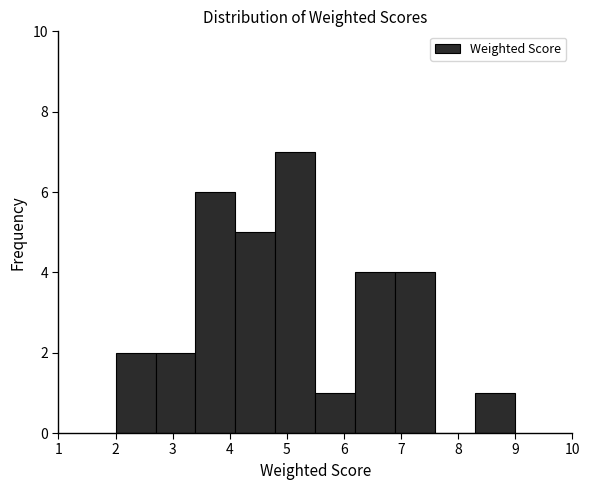

Reading left to right, transcribe this chart: for each bar, give the range it covers on the x-axis and its height. The values are not printed on the chart, so give them approximately, as read against the axis.

2.0 to 2.7: 2
2.7 to 3.4: 2
3.4 to 4.1: 6
4.1 to 4.8: 5
4.8 to 5.5: 7
5.5 to 6.2: 1
6.2 to 6.9: 4
6.9 to 7.6: 4
7.6 to 8.3: 0
8.3 to 9.0: 1